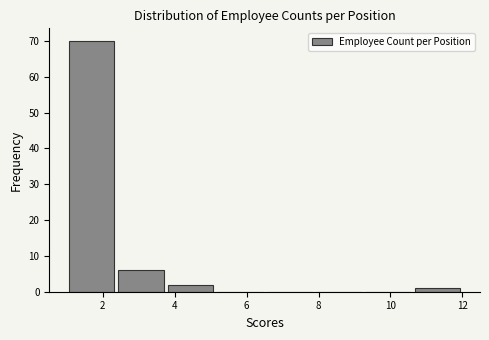

Reading left to right, list every bar in this chart as the range it spans on the x-axis followed by its height. Neither the bar edges nor the heights are printed on the chart, so give them approximately, as read against the axes.

1.0 to 2.4: 70
2.4 to 3.8: 6
3.8 to 5.2: 2
5.2 to 6.6: 0
6.6 to 7.8: 0
7.8 to 9.2: 0
9.2 to 10.6: 0
10.6 to 12.0: 1